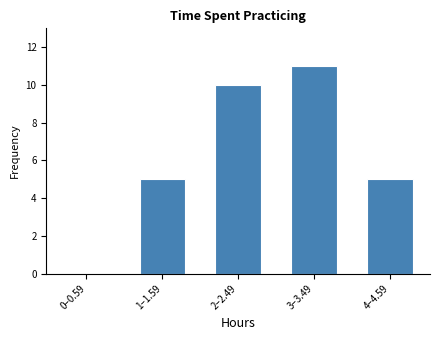

Reading left to right, what are all the values shown in this chart?

0–0.59=0	1–1.59=5	2–2.49=10	3–3.49=11	4–4.59=5